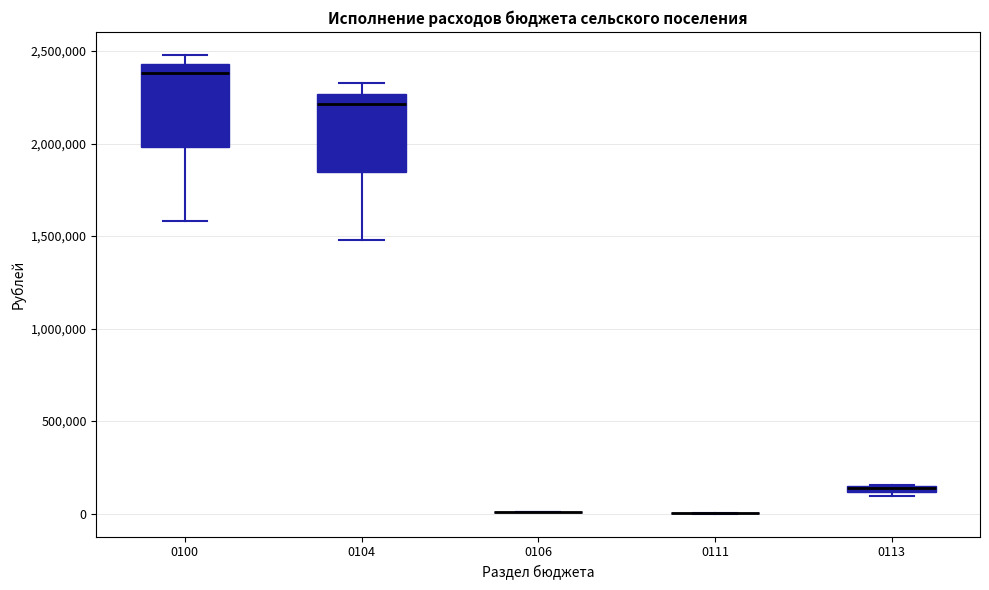

Where does the median line of the box at x = 0104 sit on the y-axis? The values are not printed on the chart, so give them approximately, as read against the axis.

2200000